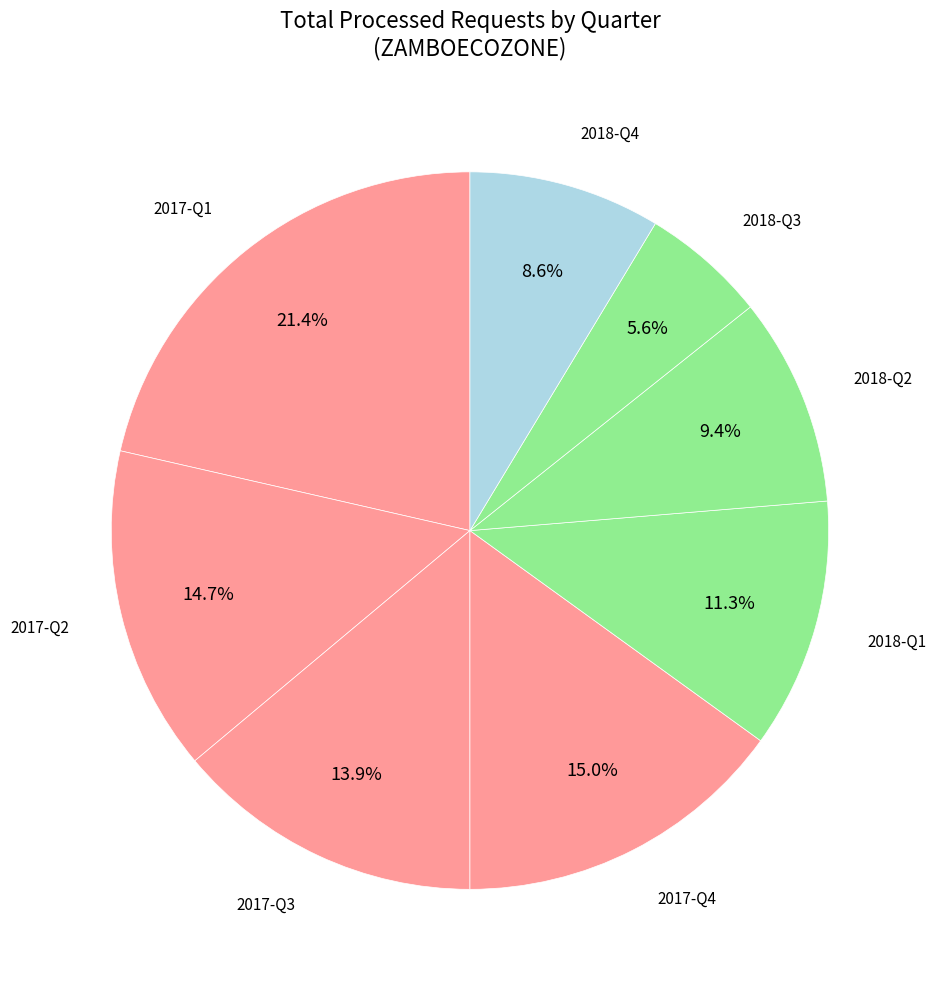

To the nearest percent, what percentage of the pie is 2017-Q2?

15%